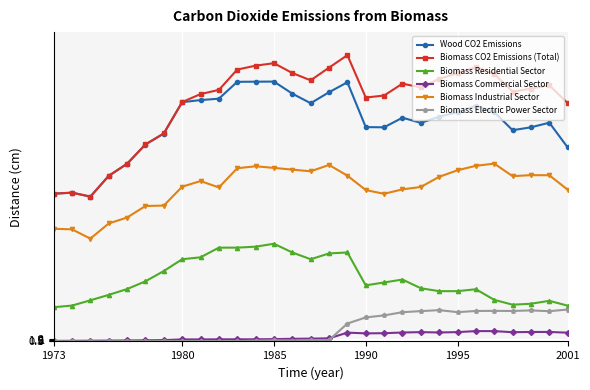

True or false: Biomass Residential Sector and Biomass CO2 Emissions (Total) intersect in this chart.

False